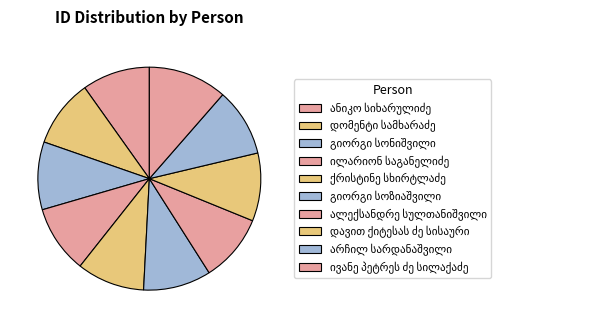

True or false: დომენტი სამხარაძე accounts for 15% of the total.

False